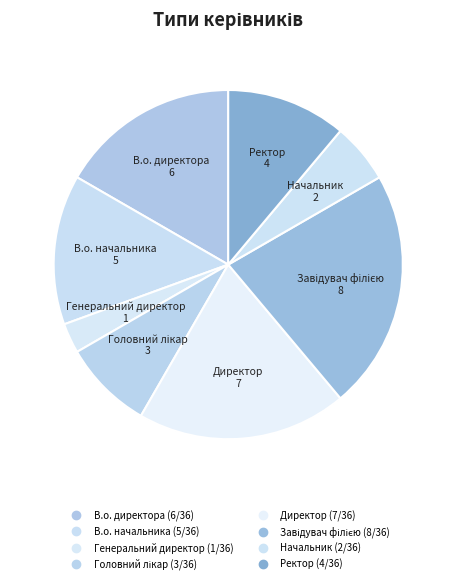

How many segments does this pie chart have?

8